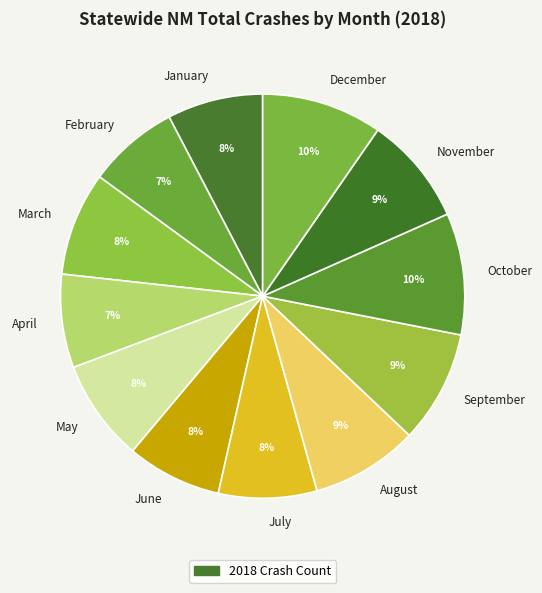

What is the ratio of the value at December to the value at August?

1.1